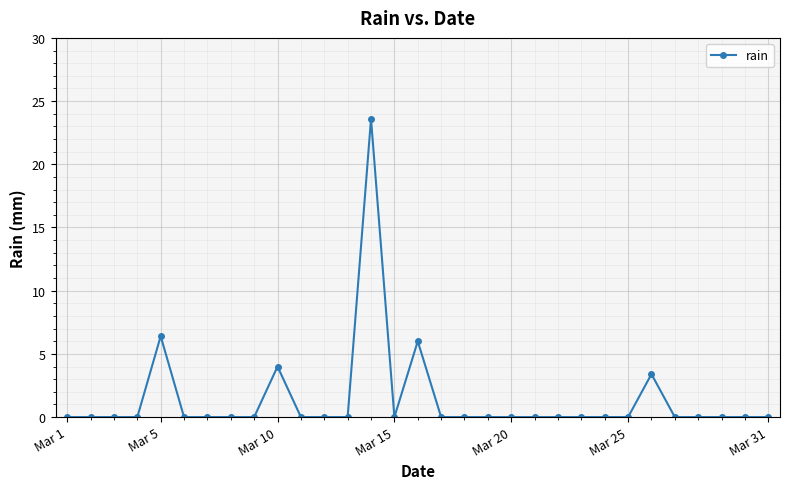

What is the maximum value shown in the chart?

23.6